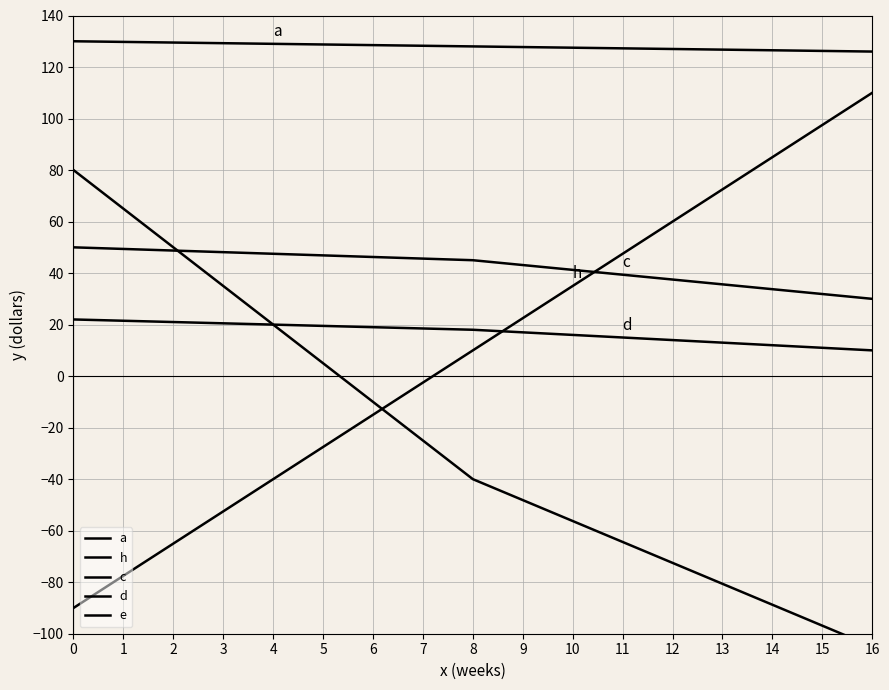

Between 0 and 6, which series saw the biggest shift?

e